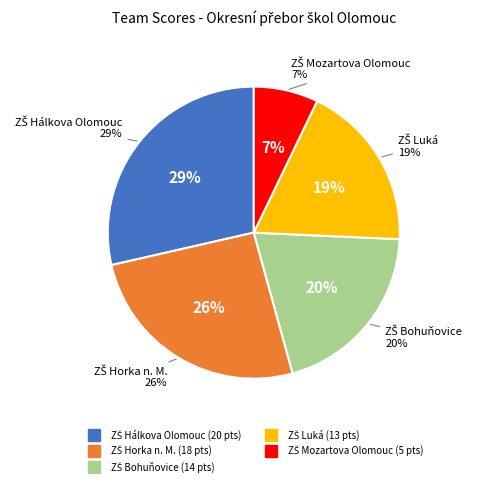

Rank the categories by value from lowest to highest.

ZŠ Mozartova Olomouc, ZŠ Luká, ZŠ Bohuňovice, ZŠ Horka n. M., ZŠ Hálkova Olomouc